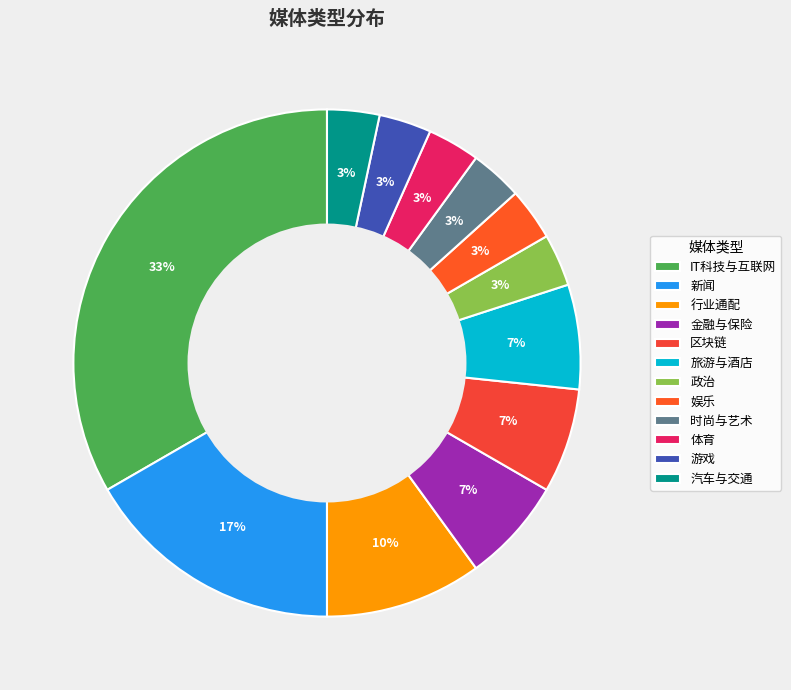

What percentage do 政治 and 区块链 together represent?

10.0%